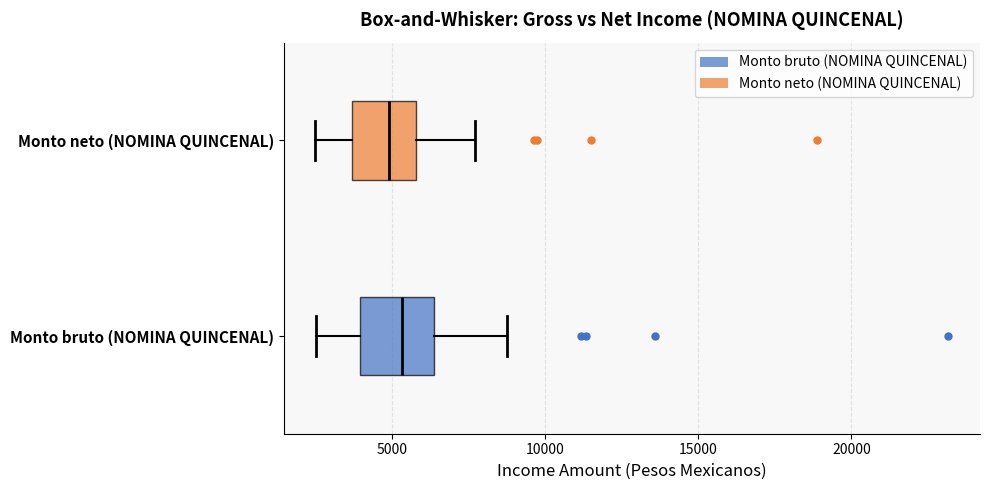

Reading bottom to top, read every box against the x-axis: the position of its median line, the range the box covers, and the ends of its whiskers. The values are not printed on the chart, so give them approximately, as read against the axis.

Monto bruto (NOMINA QUINCENAL): median 5500, box 4000 to 6500, whiskers 2500 to 9000
Monto neto (NOMINA QUINCENAL): median 5000, box 3500 to 6000, whiskers 2500 to 7500